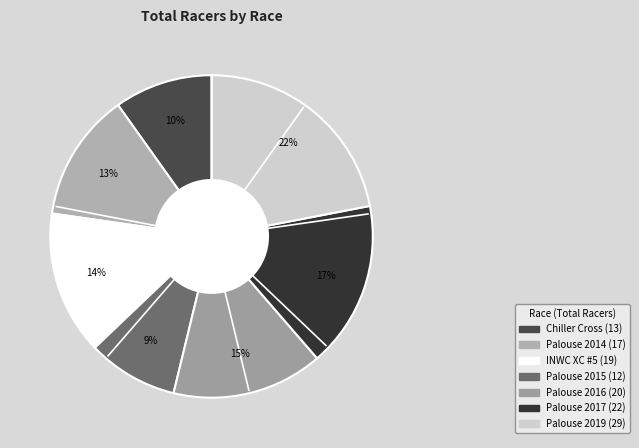

How many slices are in this pie chart?

7